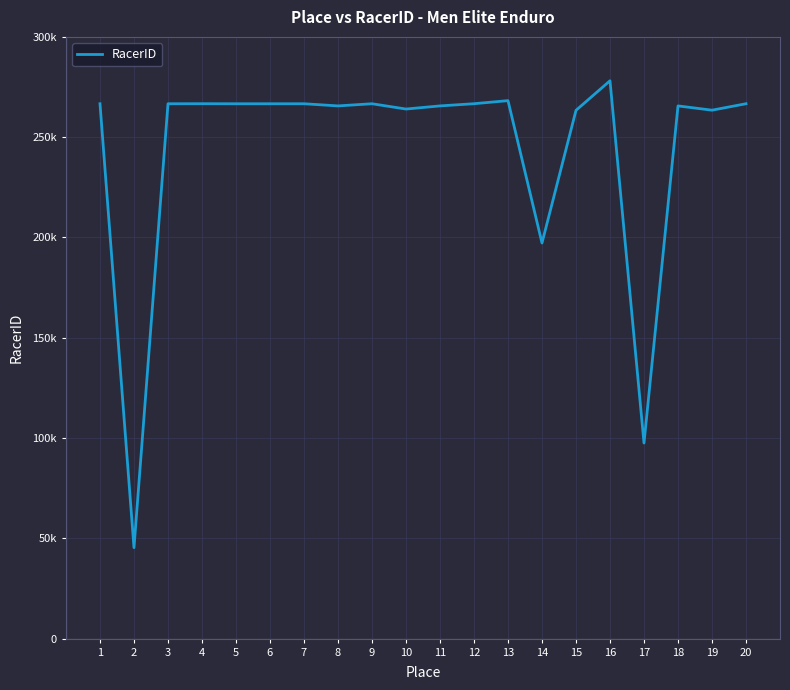

How many interior local valleys (lower than both neighbors) does the data have?

7